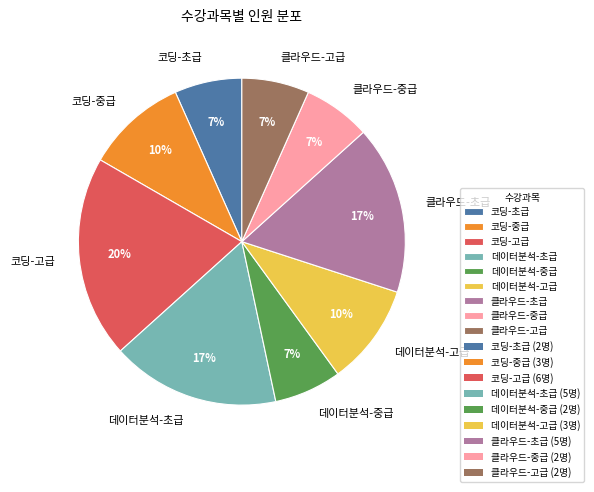

Is there any slice that represents more than half of the pie?

No